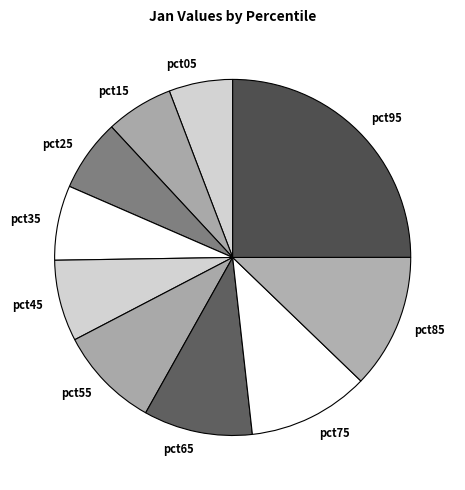

Combined, do pct25 and pct05 account for over 50%?

No